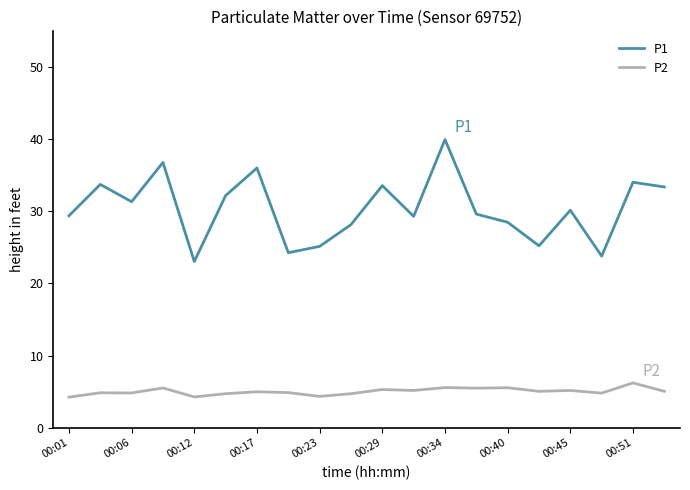

How many lines are shown in the chart?

2